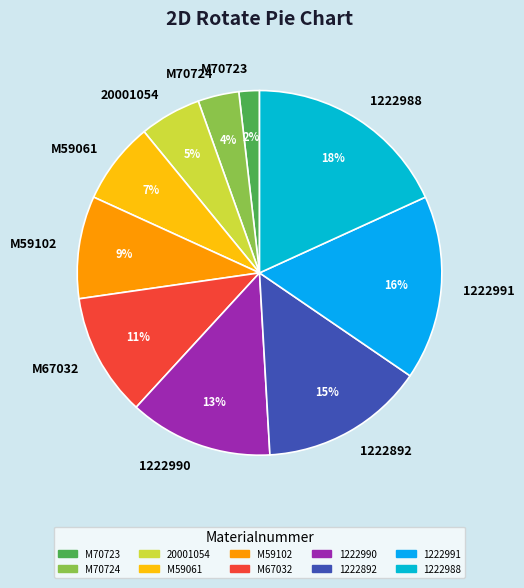

Combined, do M70724 and M59102 account for over 50%?

No